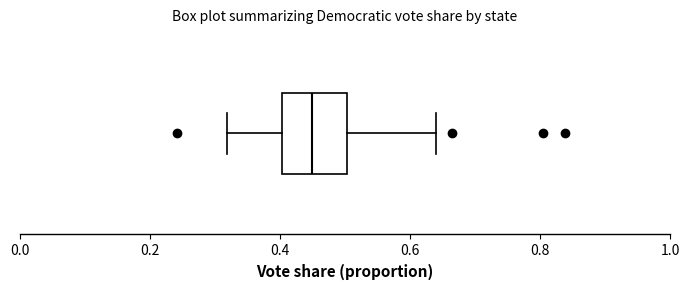

Read this box plot against the x-axis: the position of the median line, the range covered by the box, and the ends of both whiskers. The values are not printed on the chart, so give them approximately, as read against the axis.

median 0.44, box 0.40 to 0.50, whiskers 0.32 to 0.64